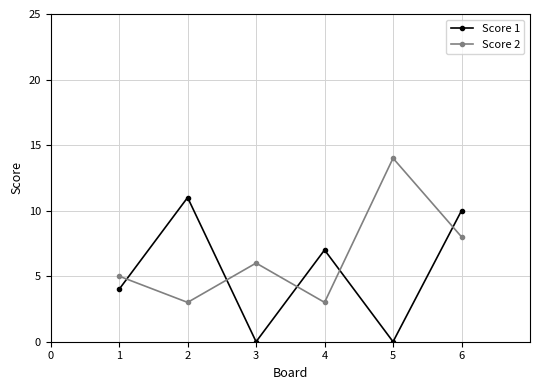

What is the value of the Score 1 point at the 1st from the left?

4